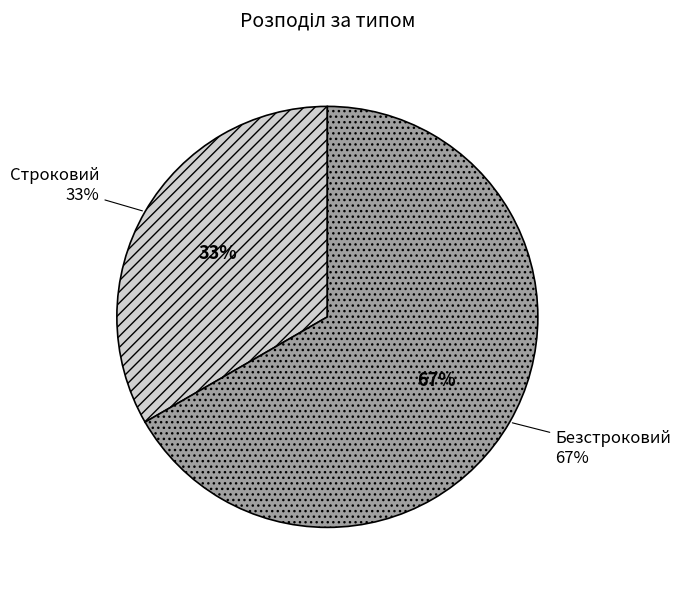

What is the majority slice?

Безстроковий